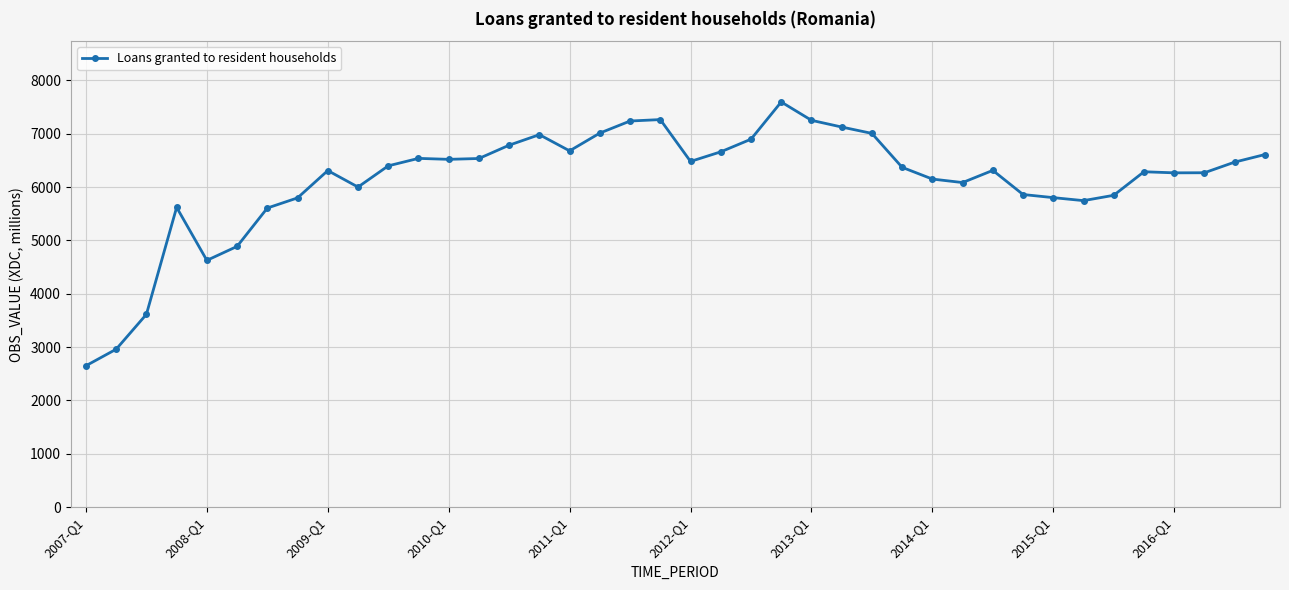

What is the smallest value displayed?

2650.8